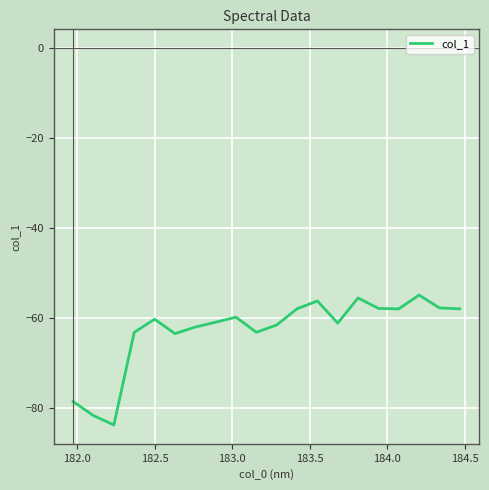

What is the greatest value displayed?

-54.9